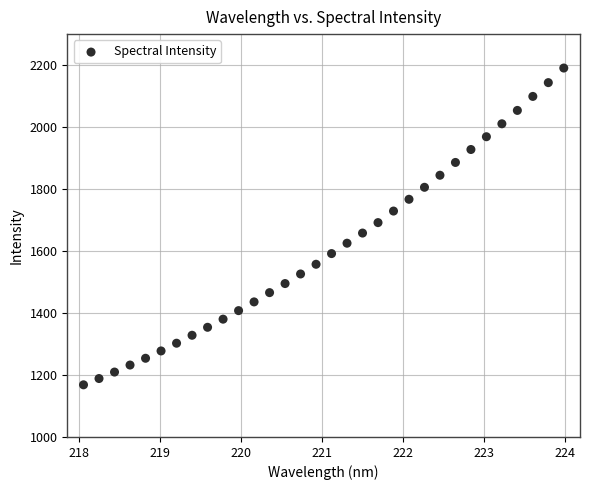

What is the range of X values (max minus min)?

5.9